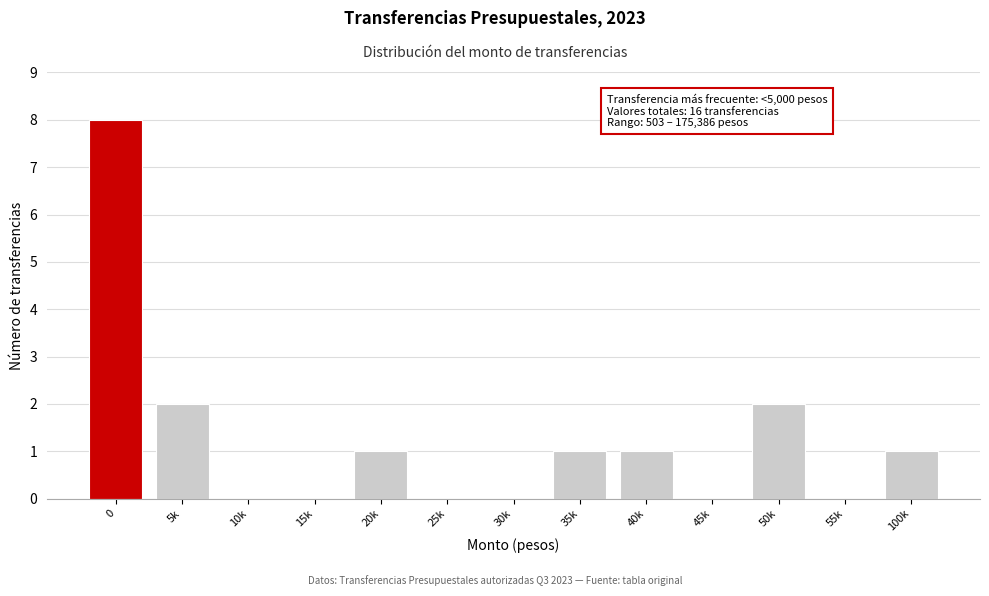

Reading left to right, what are all the values shown in this chart?

0=8	5k=2	10k=0	15k=0	20k=1	25k=0	30k=0	35k=1	40k=1	45k=0	50k=2	55k=0	100k=1